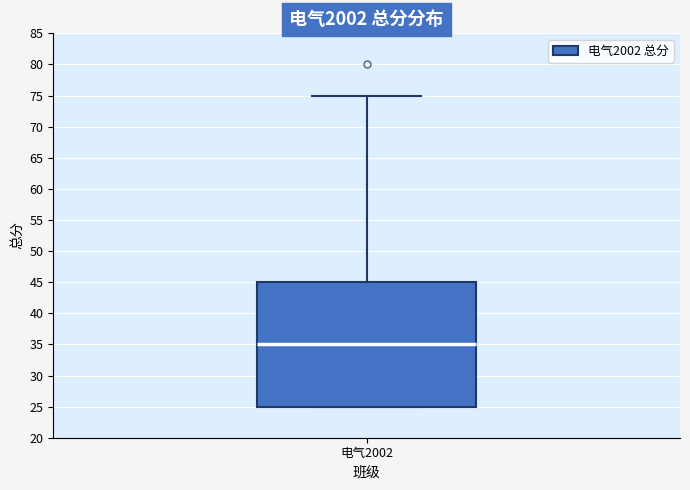

Where does the upper whisker of the box for 电气2002 end on the y-axis? The values are not printed on the chart, so give them approximately, as read against the axis.

75